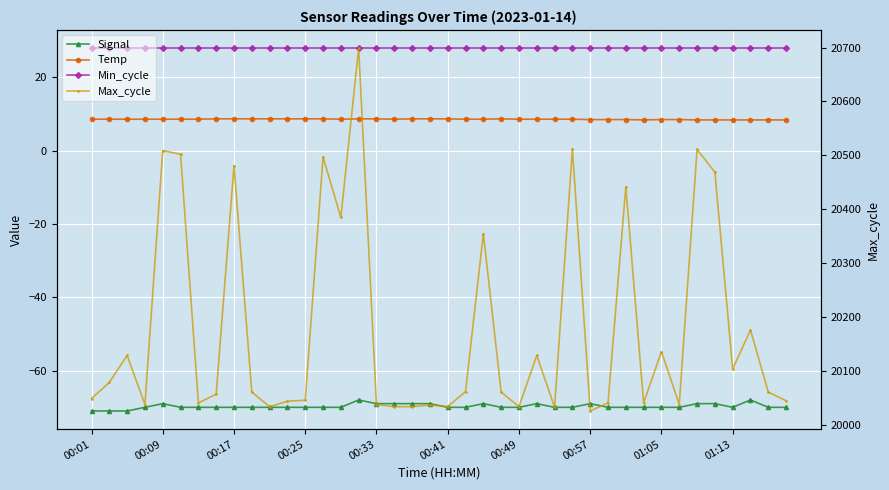

The value of Min_cycle at 29 is 28.0. True or false?

True